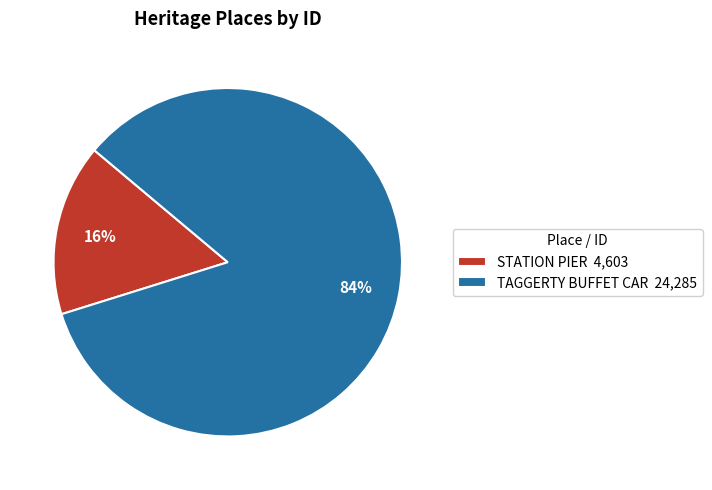

Combined, do STATION PIER 4,603 and TAGGERTY BUFFET CAR 24,285 account for over 50%?

Yes